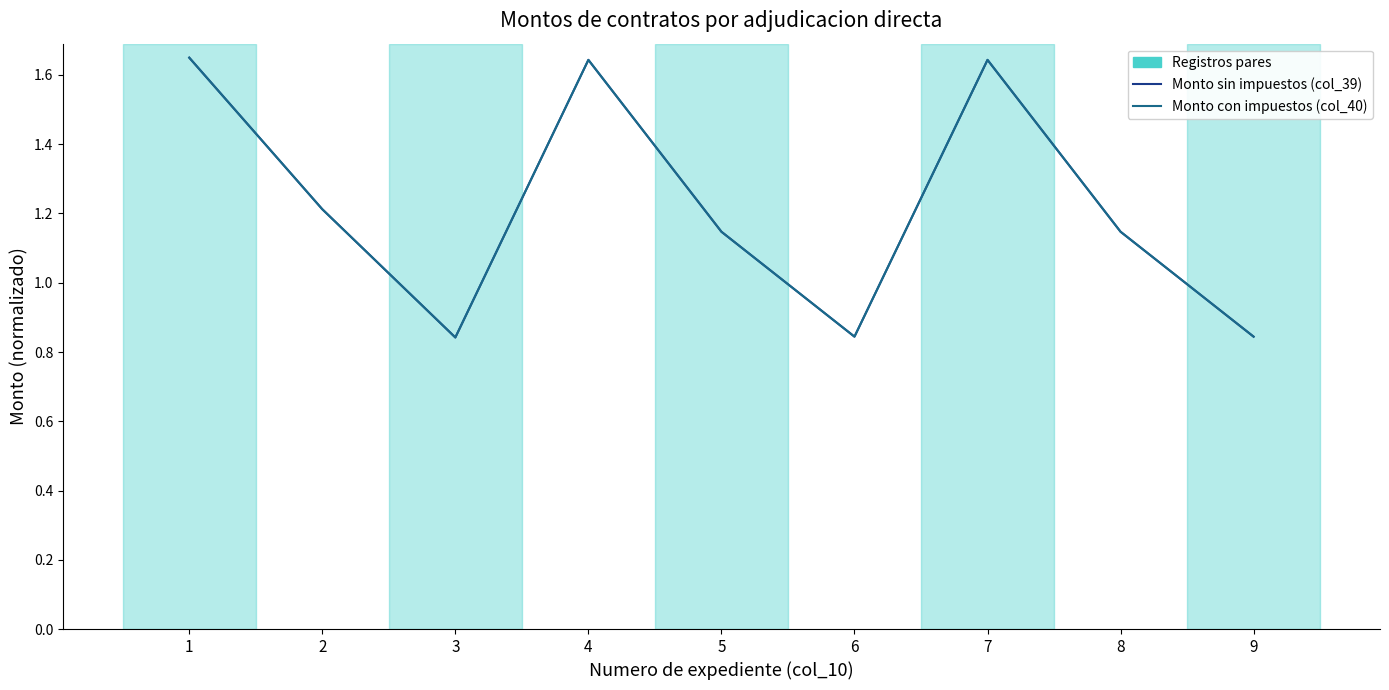

True or false: Monto sin impuestos (col_39) has a value of 0.7 at 5.

False